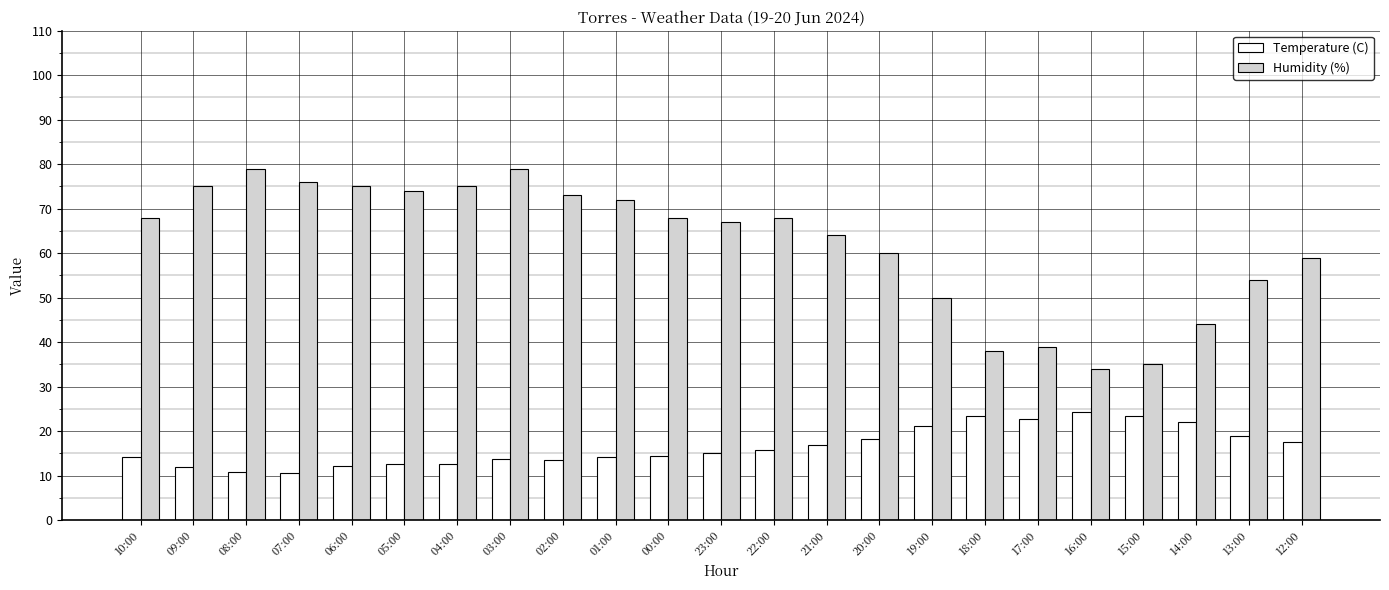

At 22:00, list the series in order from smallest to largest.

Temperature (C), Humidity (%)